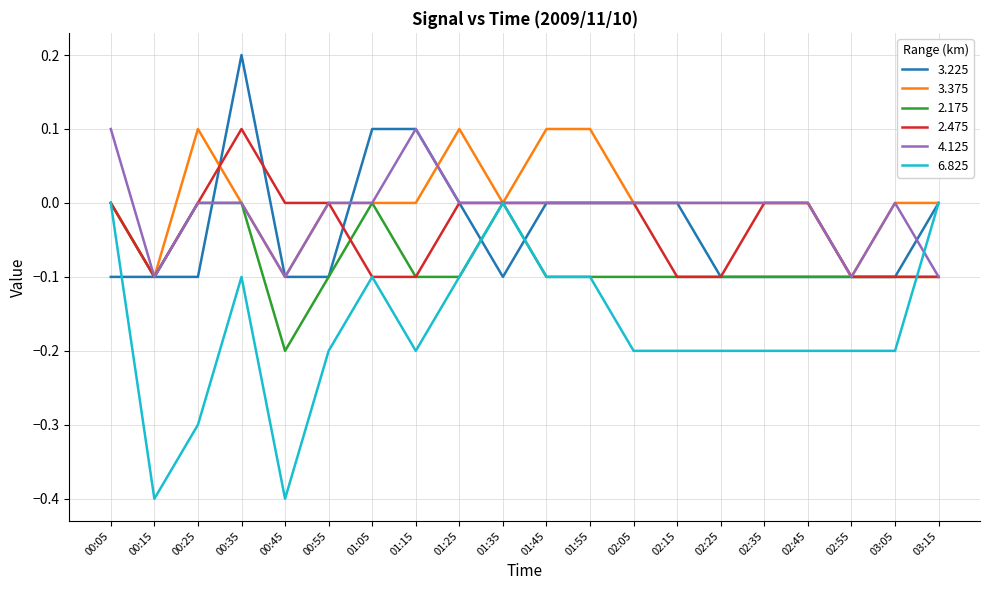

What is the difference between the highest and lowest values at 00:25?

0.4